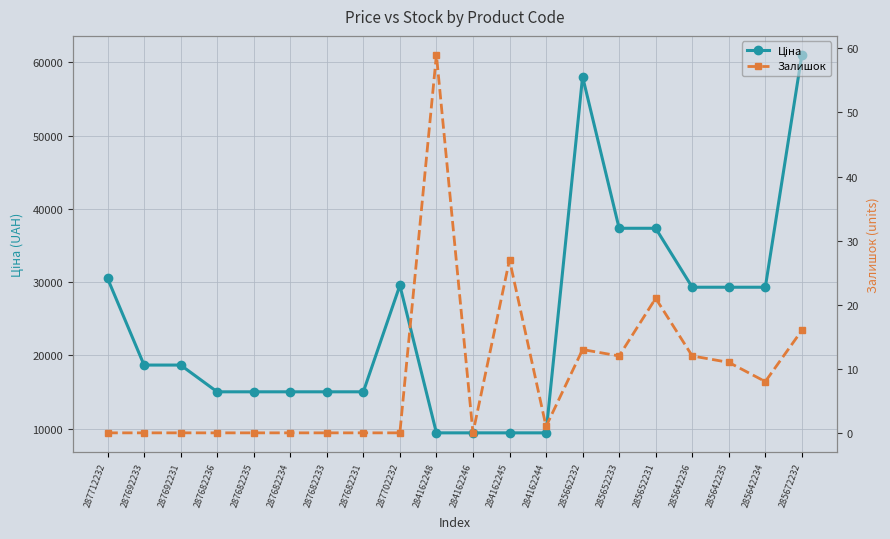

What is the sum of the Ціна values at 287712232 and 285642236?

59807.2